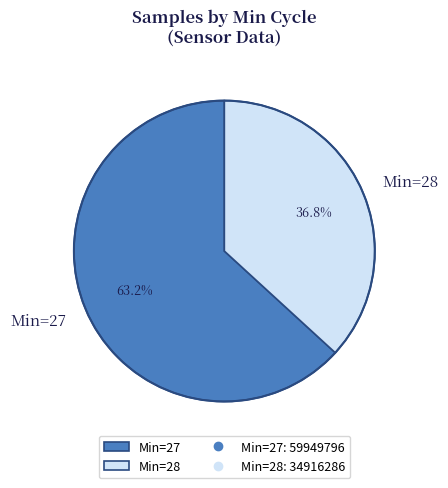

What is the smallest slice in the pie chart?

Min=28